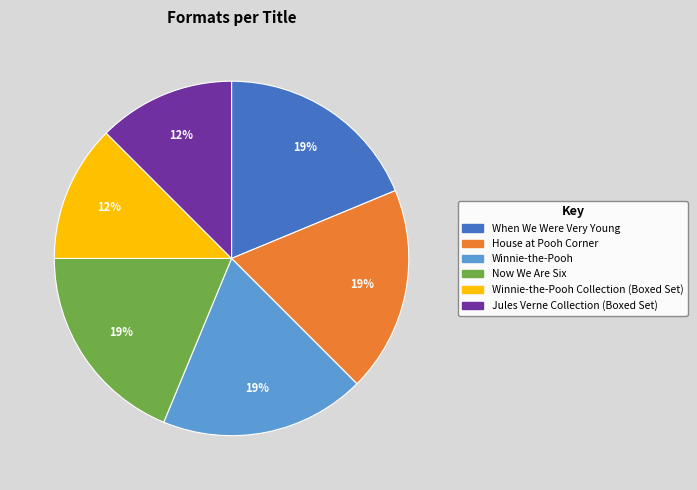

Which has a higher value, Winnie-the-Pooh or Winnie-the-Pooh Collection (Boxed Set)?

Winnie-the-Pooh